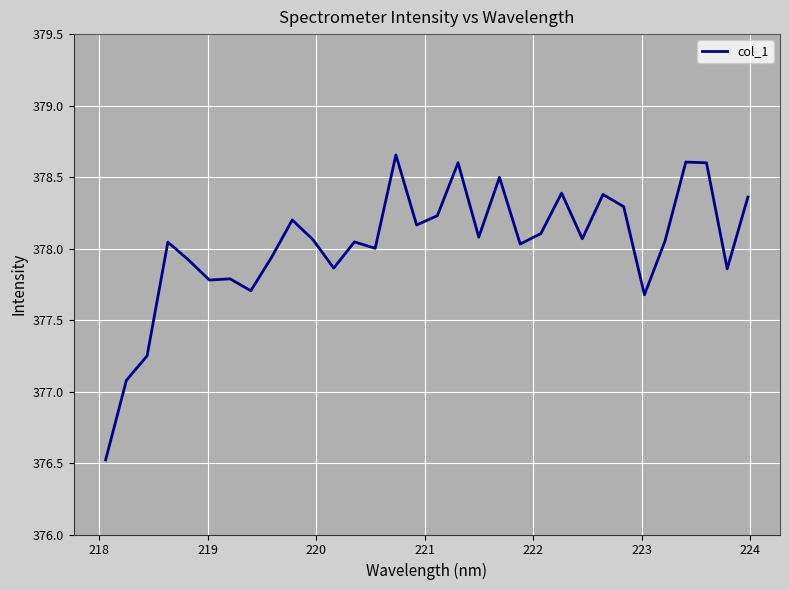

What is the difference between the maximum and minimum values?

2.1